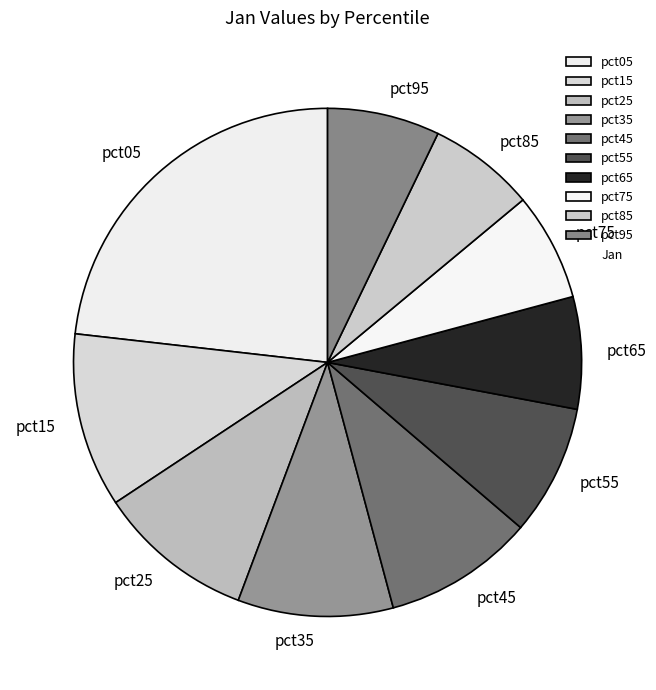

Between pct75 and pct05, which is larger?

pct05